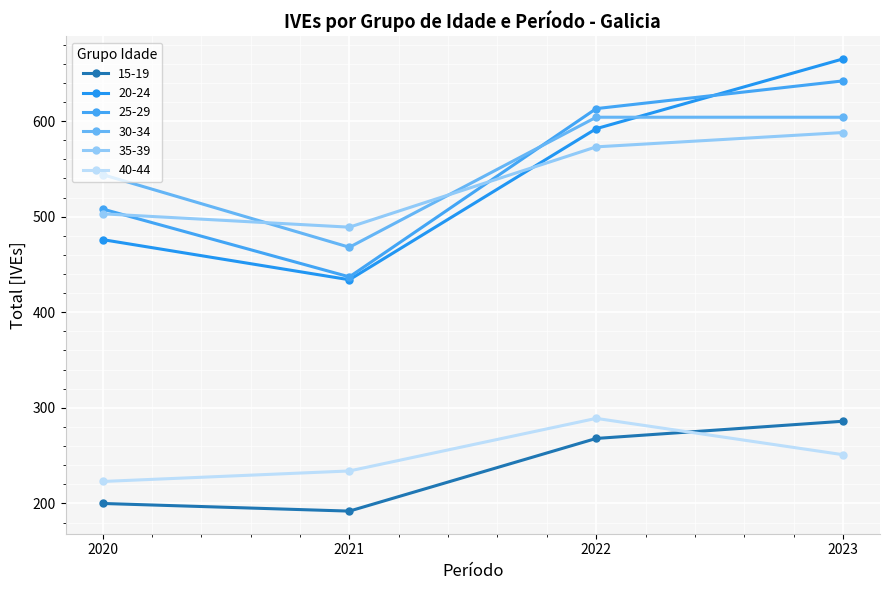

What is the approximate value of 40-44 at 2020, to the nearest 10?

220